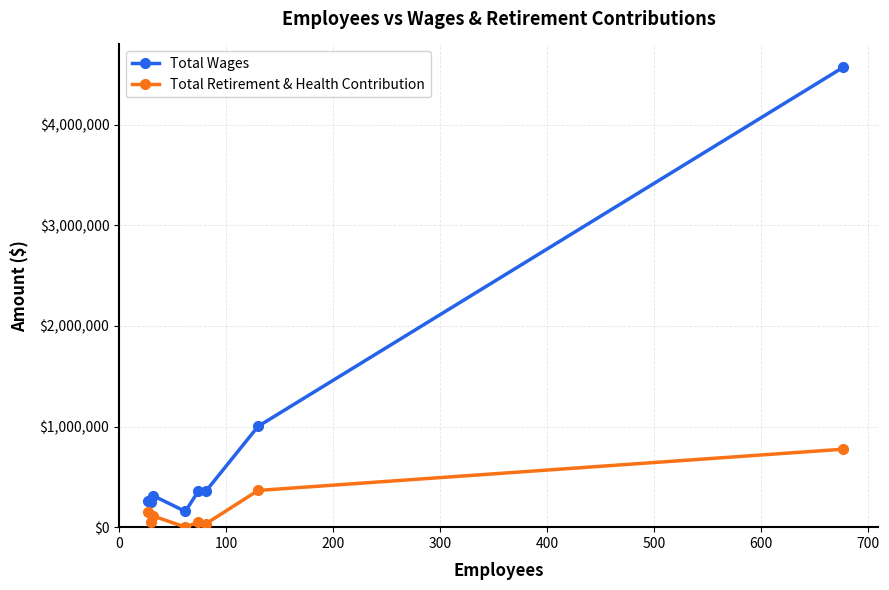

Which series has the largest total across all categories?

Total Wages